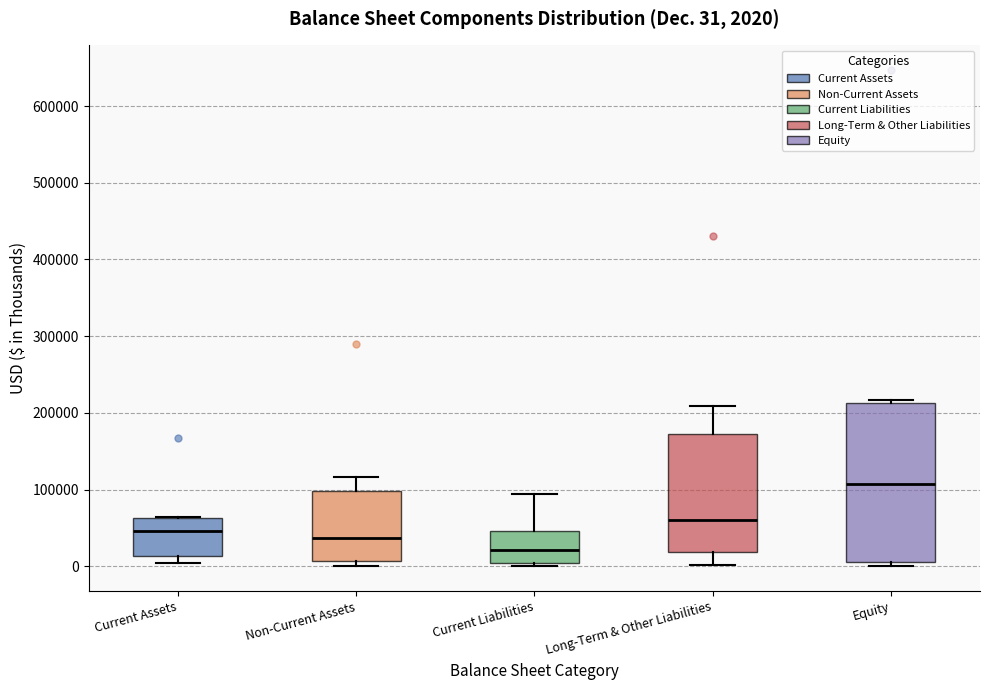

Comparing the boxes themselves (not the whiskers), which one is the tallest?

Equity